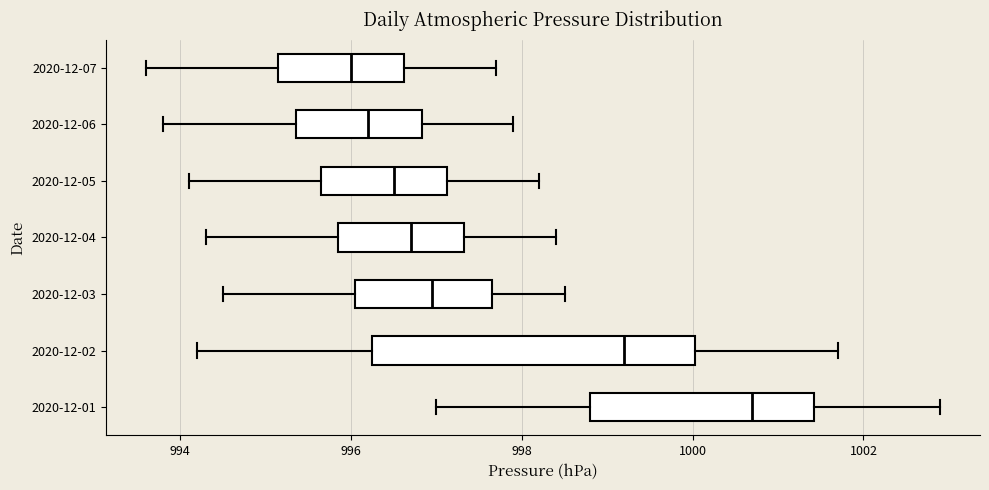

Comparing the boxes themselves (not the whiskers), which one is the widest?

2020-12-02